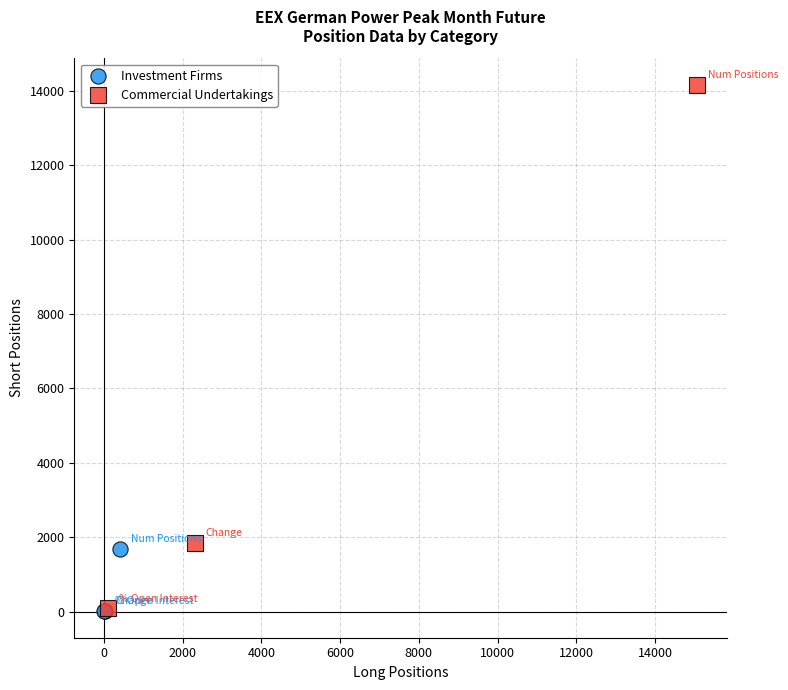

Which series has the largest Y range (max minus min)?

Commercial Undertakings